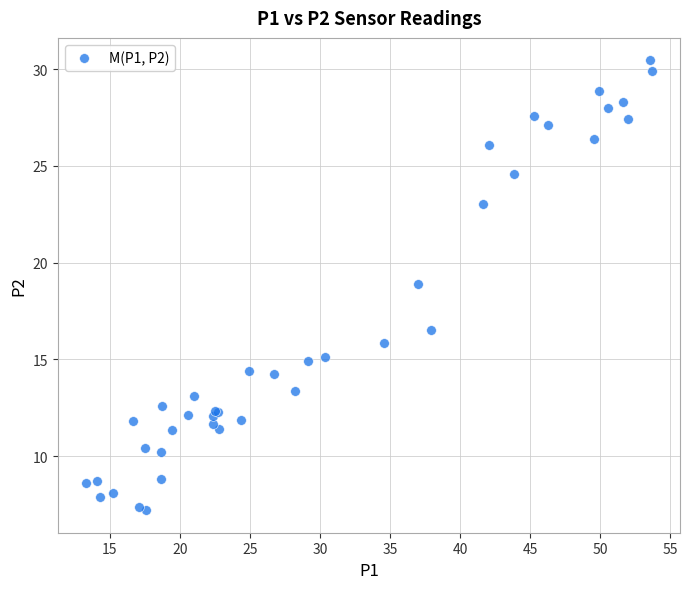

What Y value in the scatter plot is closest to 18?

18.9